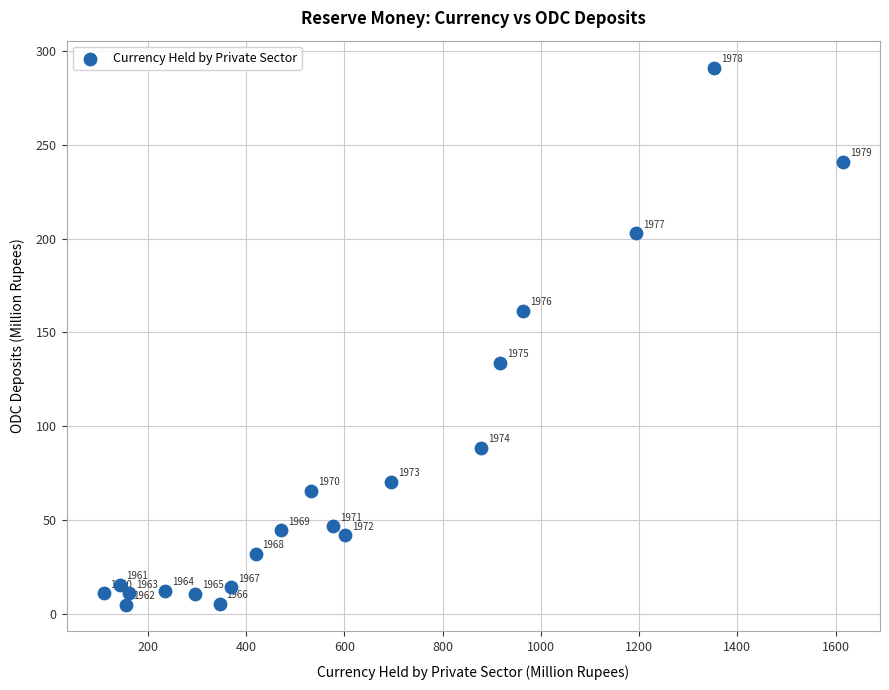

What is the range of X values (max minus min)?

1505.7